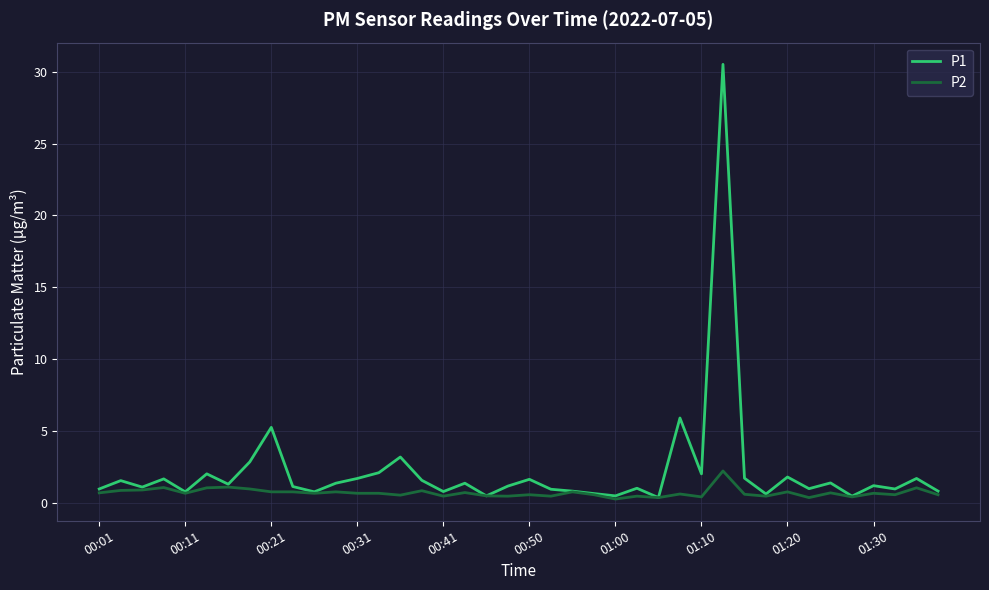

Which series has the widest spread of values?

P1